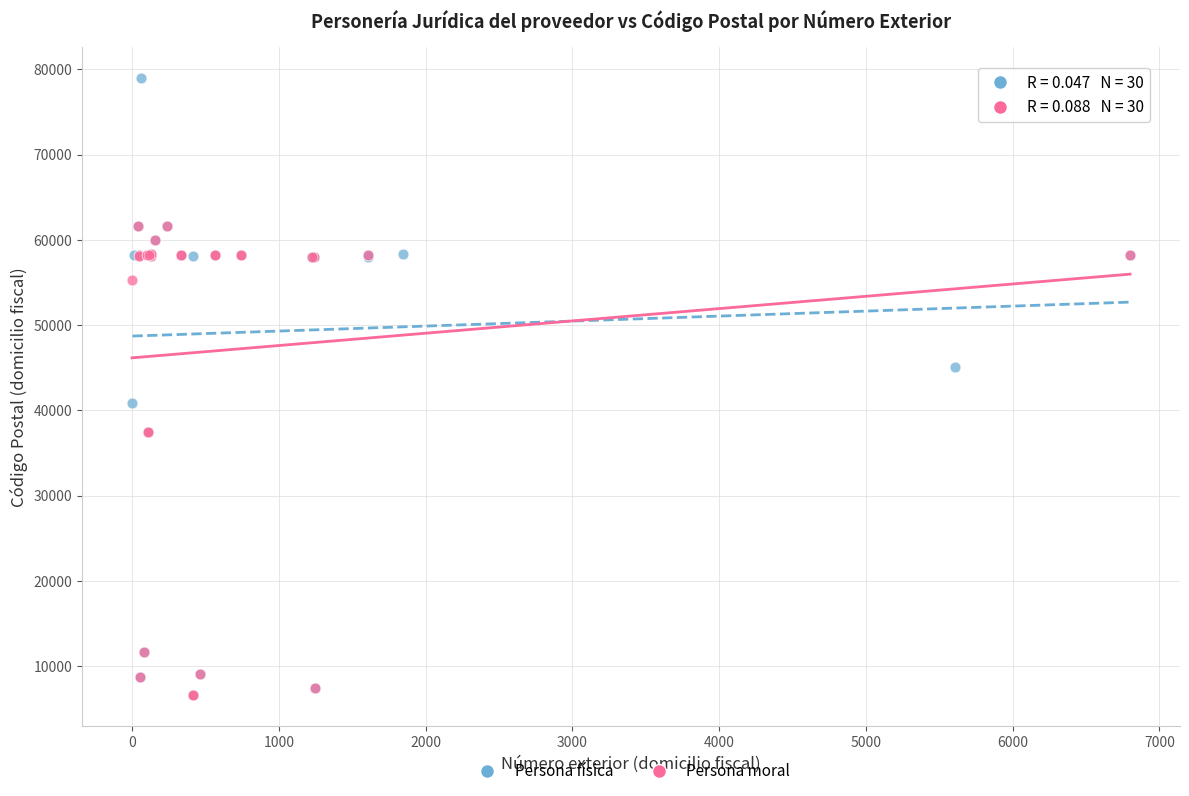

Which series contains the highest Y value?

Persona física